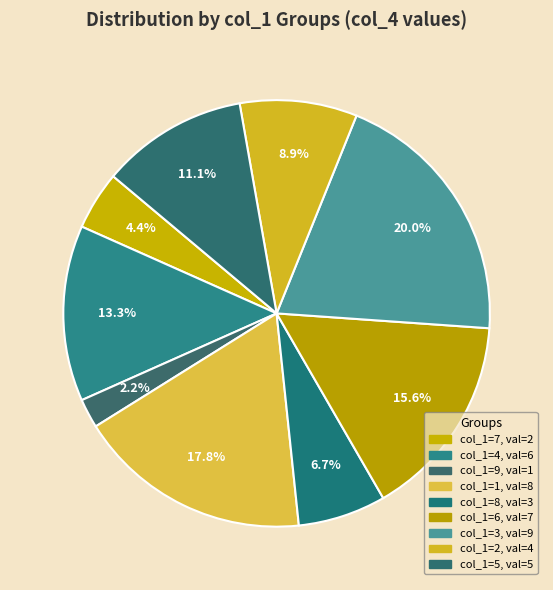

Is there any slice that represents more than half of the pie?

No